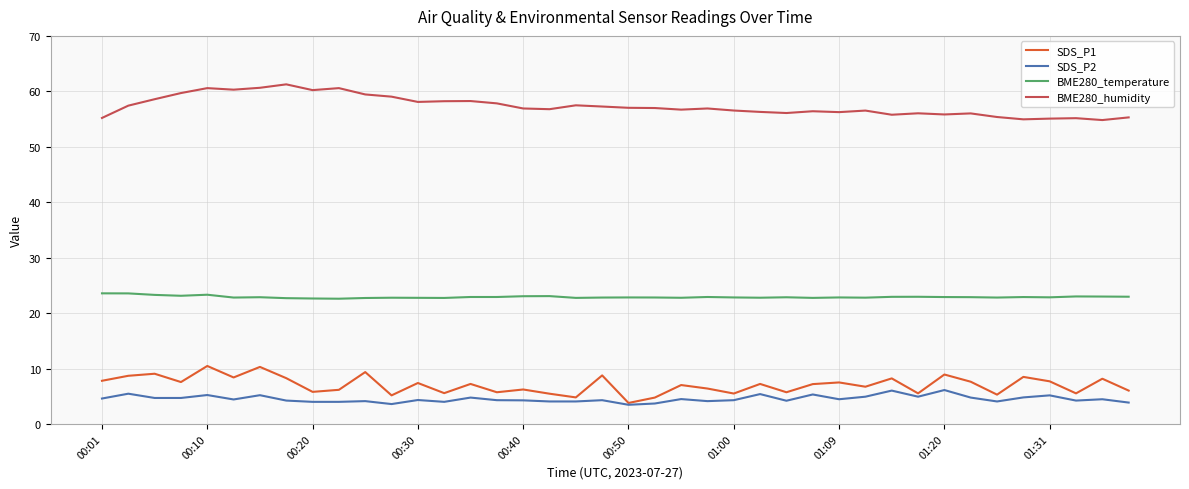

Which series has the largest total across all categories?

BME280_humidity